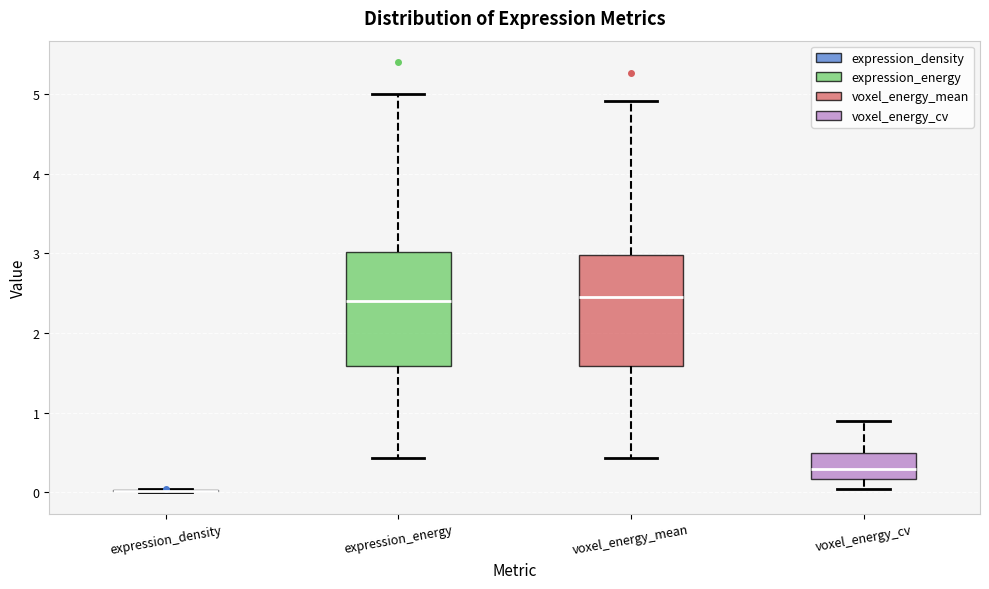

Reading left to right, read every box against the y-axis: the position of its median line, the range the box covers, and the ends of its whiskers. The values are not printed on the chart, so give them approximately, as read against the axis.

expression_density: box collapsed to a line at 0.0, whiskers 0.0 to 0.0
expression_energy: median 2.4, box 1.6 to 3.0, whiskers 0.4 to 5.0
voxel_energy_mean: median 2.5, box 1.6 to 3.0, whiskers 0.4 to 4.9
voxel_energy_cv: median 0.3, box 0.2 to 0.5, whiskers 0.0 to 0.9